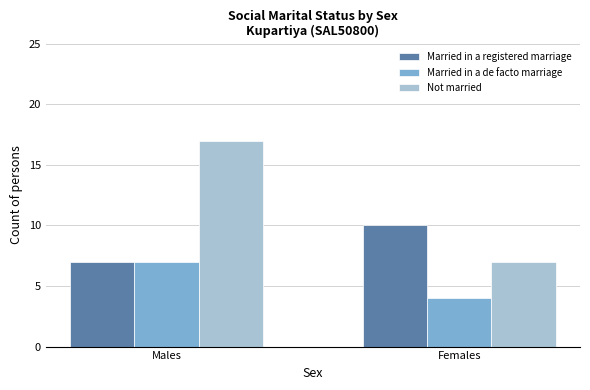

Which series has the largest total across all categories?

Not married